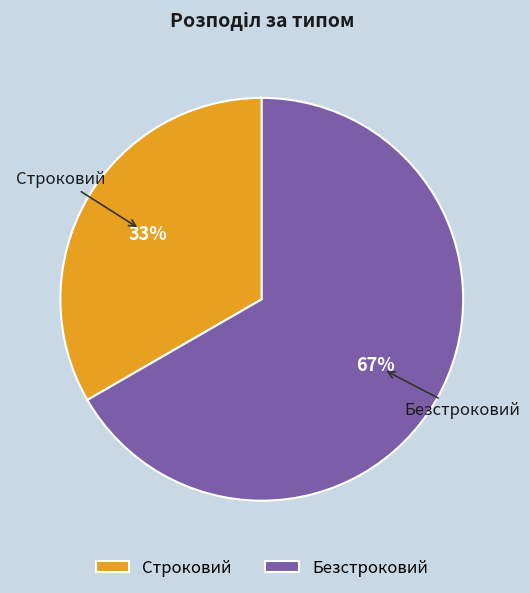

Rank the categories by value from highest to lowest.

Безстроковий, Строковий